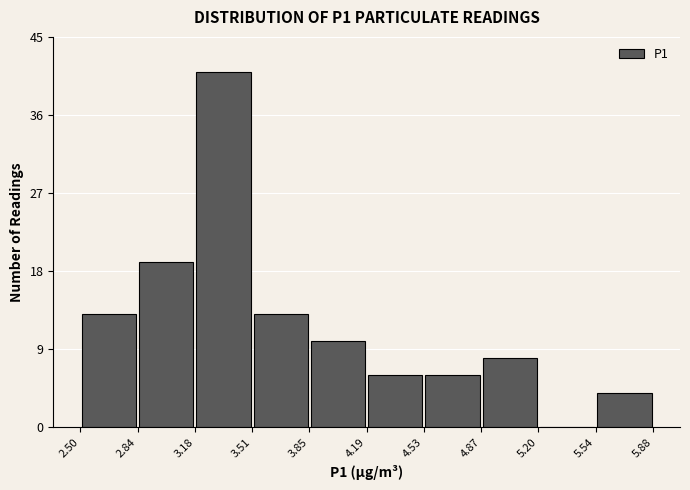

Reading left to right, transcribe this chart: for each bar, give the range it covers on the x-axis and its height. The values are not printed on the chart, so give them approximately, as read against the axis.

2.50 to 2.84: 13
2.84 to 3.18: 19
3.18 to 3.51: 41
3.51 to 3.85: 13
3.85 to 4.19: 10
4.19 to 4.53: 6
4.53 to 4.87: 6
4.87 to 5.20: 8
5.20 to 5.54: 0
5.54 to 5.88: 4